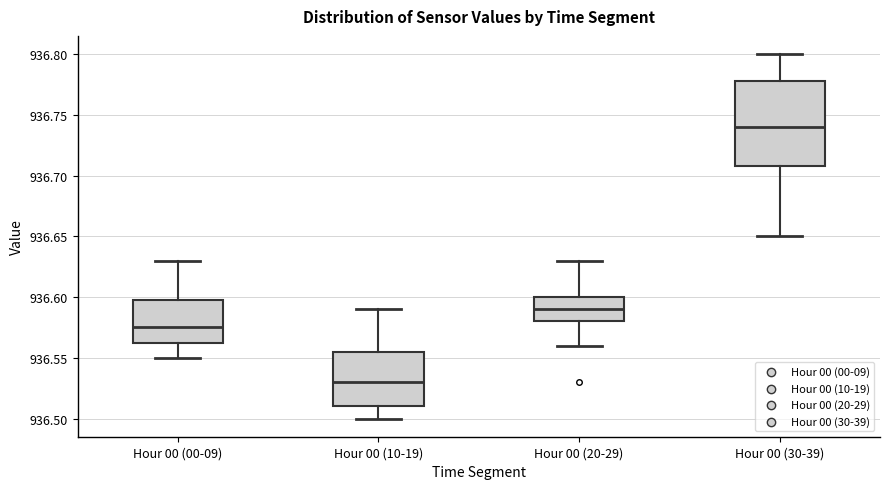

Which box's median line is the lowest?

Hour 00 (10-19)